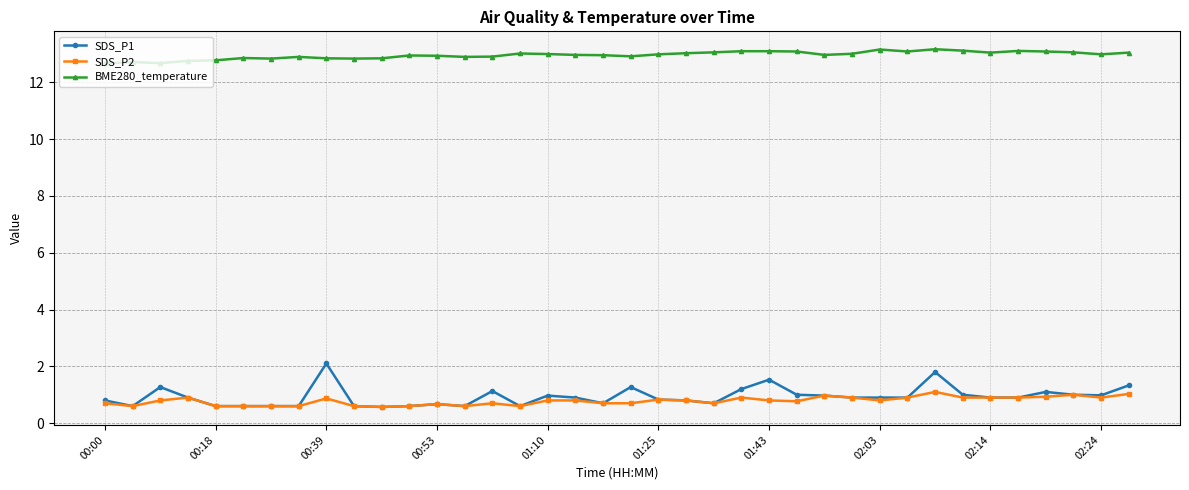

Which series has the largest total across all categories?

BME280_temperature